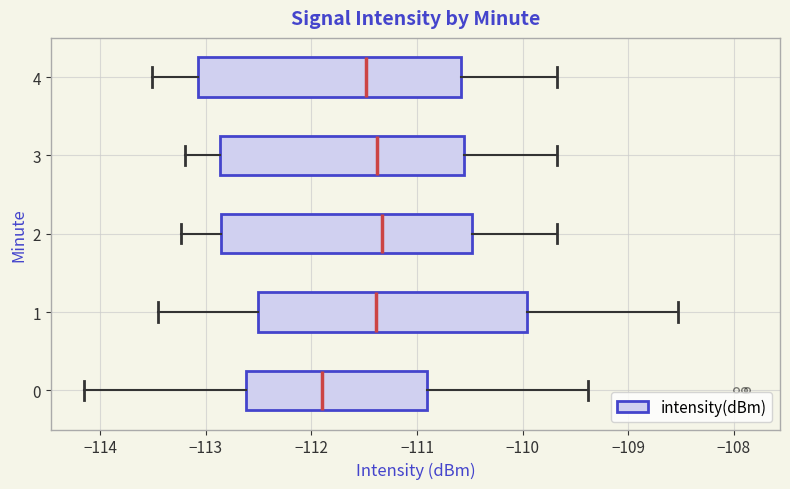

Reading bottom to top, read every box against the x-axis: the position of its median line, the range the box covers, and the ends of its whiskers. The values are not printed on the chart, so give them approximately, as read against the axis.

0: median -111.9, box -112.6 to -110.9, whiskers -114.2 to -109.4
1: median -111.4, box -112.5 to -110.0, whiskers -113.5 to -108.5
2: median -111.3, box -112.9 to -110.5, whiskers -113.2 to -109.7
3: median -111.4, box -112.9 to -110.6, whiskers -113.2 to -109.7
4: median -111.5, box -113.1 to -110.6, whiskers -113.5 to -109.7